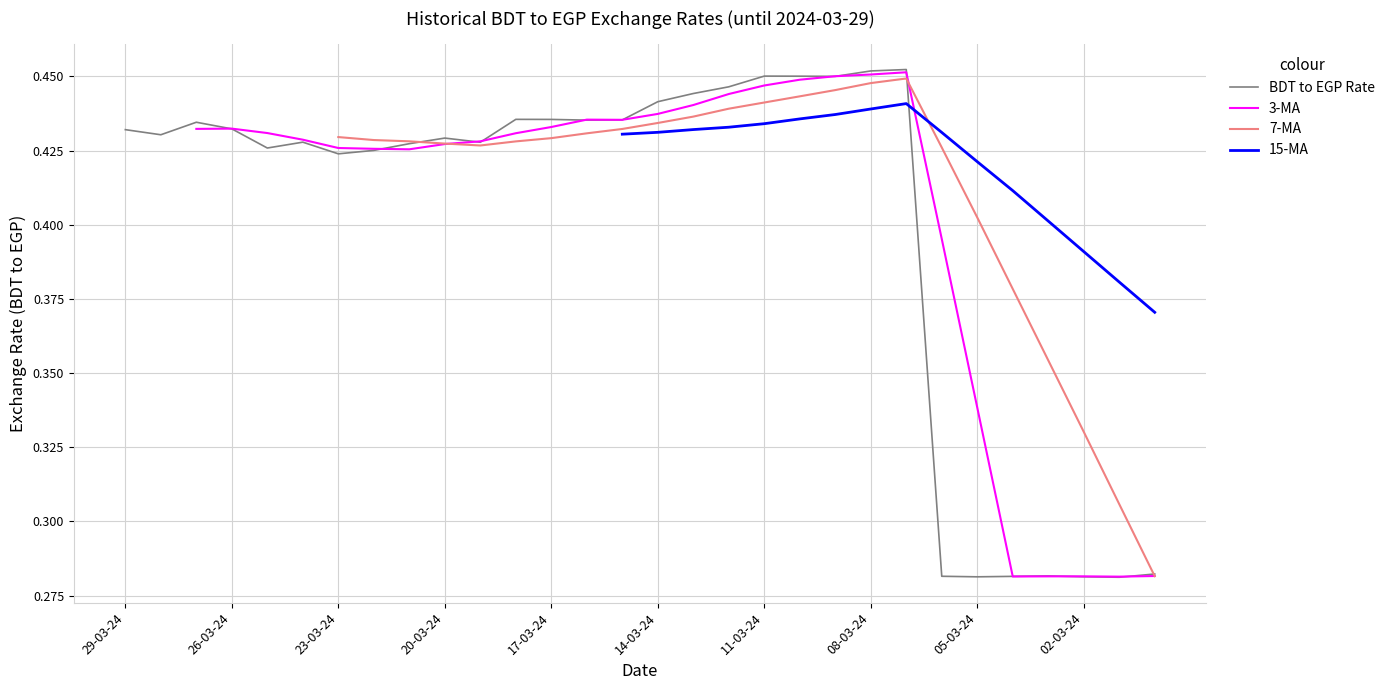

Rank the categories by value from highest to lowest.

07-03-24, 08-03-24, 11-03-24, 10-03-24, 09-03-24, 12-03-24, 13-03-24, 14-03-24, 18-03-24, 17-03-24, 15-03-24, 16-03-24, 27-03-24, 26-03-24, 29-03-24, 28-03-24, 20-03-24, 24-03-24, 19-03-24, 21-03-24, 25-03-24, 22-03-24, 23-03-24, 29-02-24, 03-03-24, 06-03-24, 04-03-24, 02-03-24, 05-03-24, 01-03-24